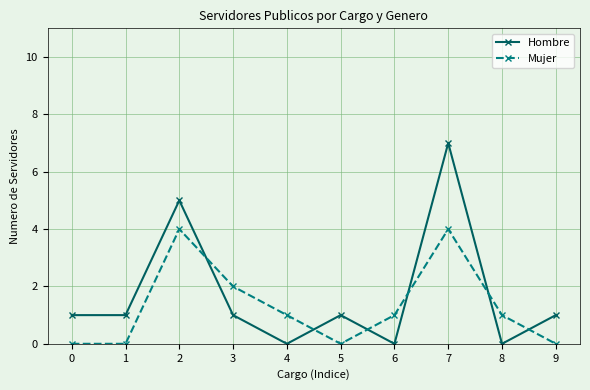

At 2, list the series in order from smallest to largest.

Mujer, Hombre